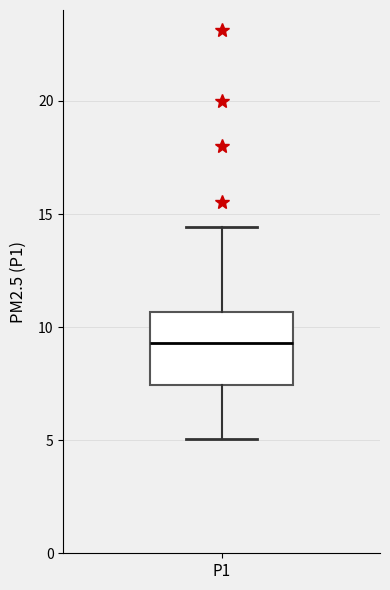

Transcribe this box plot: give where the median line is, the range the box spans, and where the two whiskers end, as read against the y-axis. The values are not printed on the chart, so give them approximately, as read against the axis.

median 9.5, box 7.5 to 10.5, whiskers 5.0 to 14.5